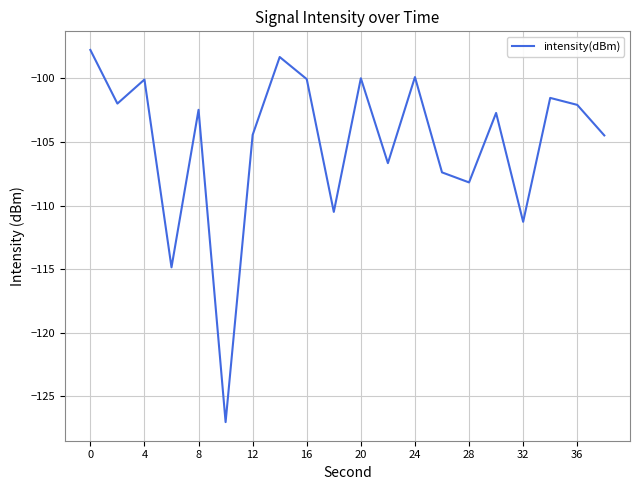

What is the maximum value shown in the chart?

-97.8